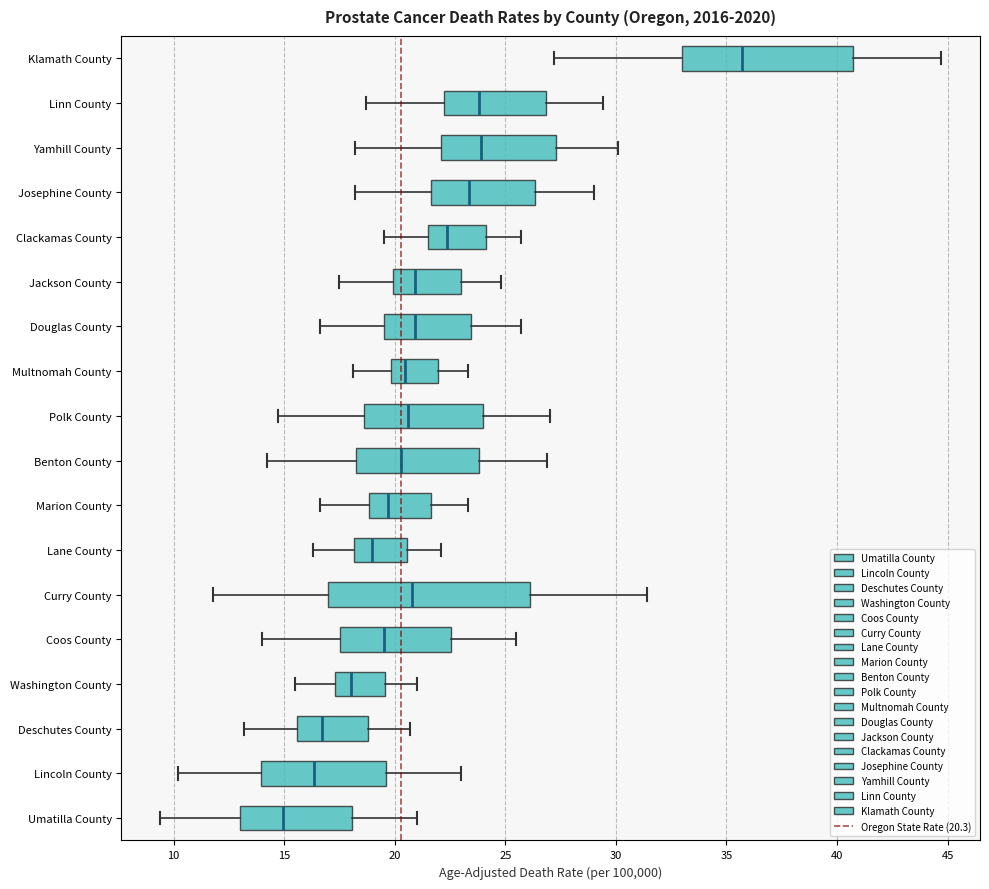

Reading bottom to top, transcribe this box plot: for each box, give where its median line is, the range the box spans, and where its two whiskers end, as read against the x-axis. The values are not printed on the chart, so give them approximately, as read against the axis.

Umatilla County: median 15.0, box 13.0 to 18.0, whiskers 9.5 to 21.0
Lincoln County: median 16.5, box 14.0 to 19.5, whiskers 10.0 to 23.0
Deschutes County: median 16.5, box 15.5 to 19.0, whiskers 13.0 to 20.5
Washington County: median 18.0, box 17.5 to 19.5, whiskers 15.5 to 21.0
Coos County: median 19.5, box 17.5 to 22.5, whiskers 14.0 to 25.5
Curry County: median 21.0, box 17.0 to 26.0, whiskers 12.0 to 31.5
Lane County: median 19.0, box 18.0 to 20.5, whiskers 16.5 to 22.0
Marion County: median 19.5, box 19.0 to 21.5, whiskers 16.5 to 23.5
Benton County: median 20.5, box 18.5 to 24.0, whiskers 14.0 to 27.0
Polk County: median 20.5, box 18.5 to 24.0, whiskers 14.5 to 27.0
Multnomah County: median 20.5, box 20.0 to 22.0, whiskers 18.0 to 23.5
Douglas County: median 21.0, box 19.5 to 23.5, whiskers 16.5 to 25.5
Jackson County: median 21.0, box 20.0 to 23.0, whiskers 17.5 to 25.0
Clackamas County: median 22.5, box 21.5 to 24.0, whiskers 19.5 to 25.5
Josephine County: median 23.5, box 21.5 to 26.5, whiskers 18.0 to 29.0
Yamhill County: median 24.0, box 22.0 to 27.5, whiskers 18.0 to 30.0
Linn County: median 24.0, box 22.0 to 27.0, whiskers 18.5 to 29.5
Klamath County: median 35.5, box 33.0 to 40.5, whiskers 27.0 to 44.5